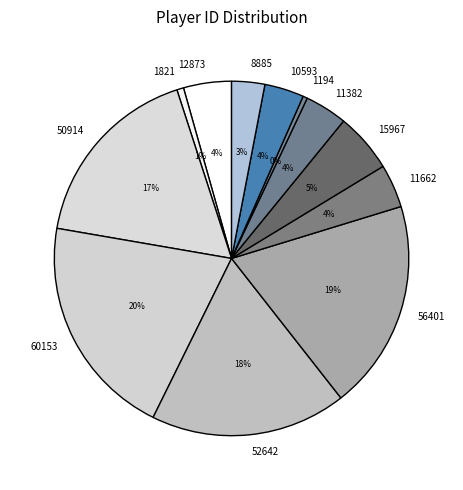

To the nearest percent, what percentage of the pie is 12873?

4%